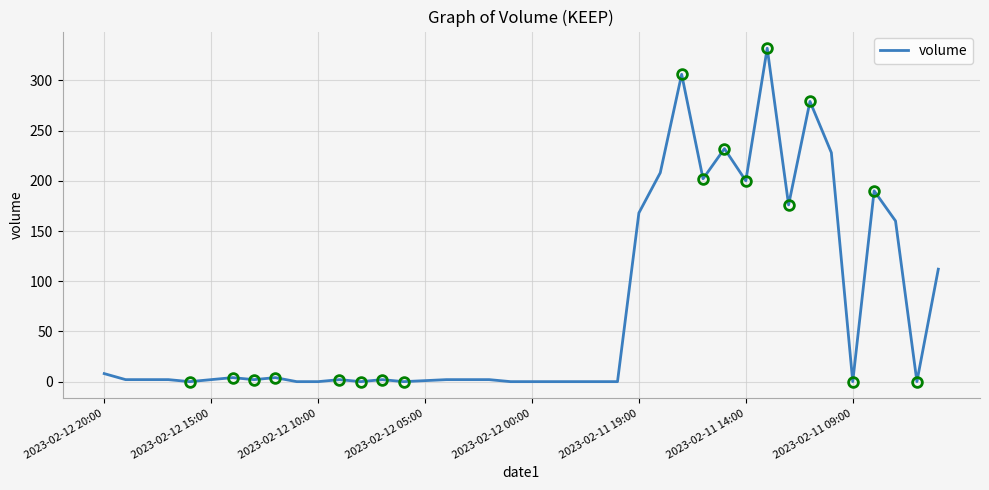

What is the difference between the maximum and minimum values?

332